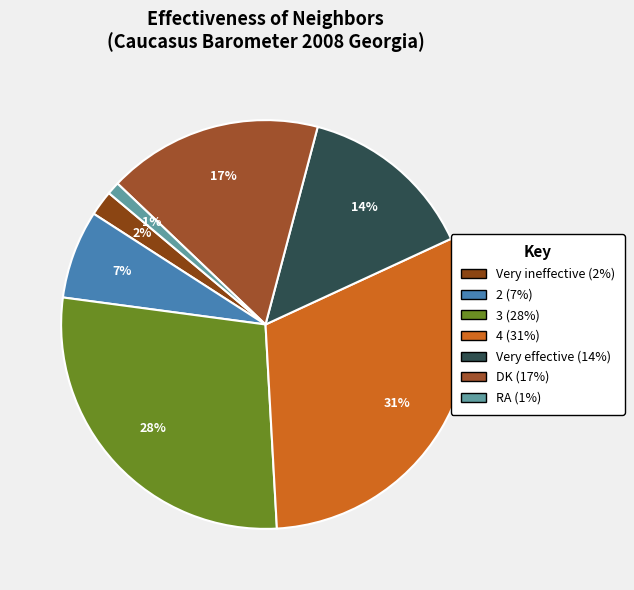

What is the ratio of the value at DK to the value at RA?

17.0